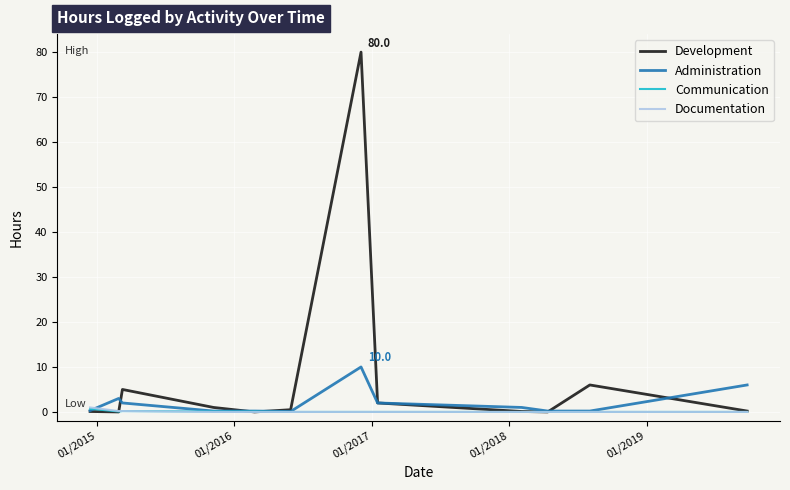

Which series has the largest range (max minus min)?

Development